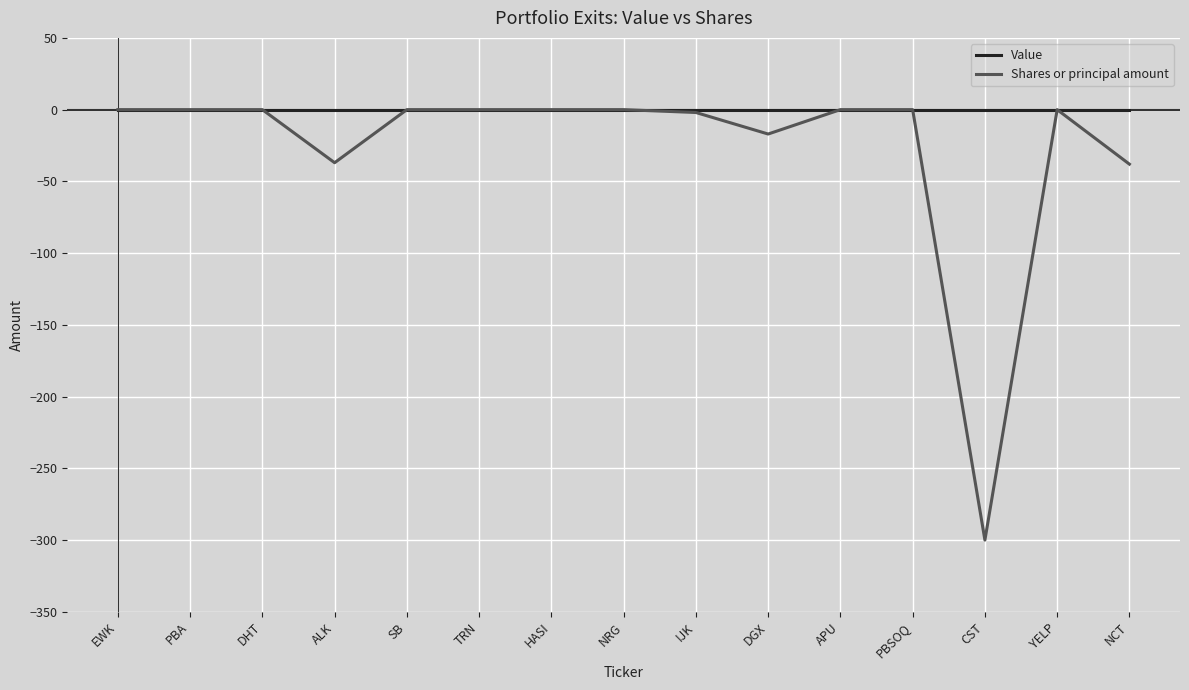

Which label corresponds to the smallest value in the chart?

CST